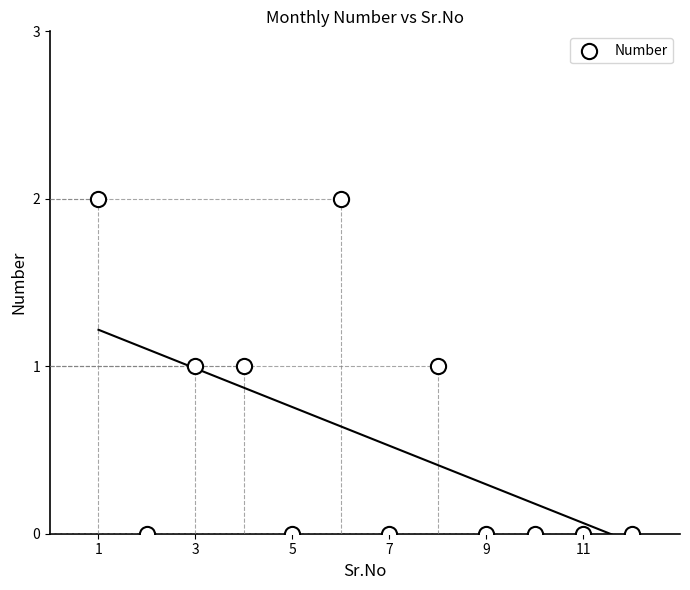

What is the range of X values (max minus min)?

11